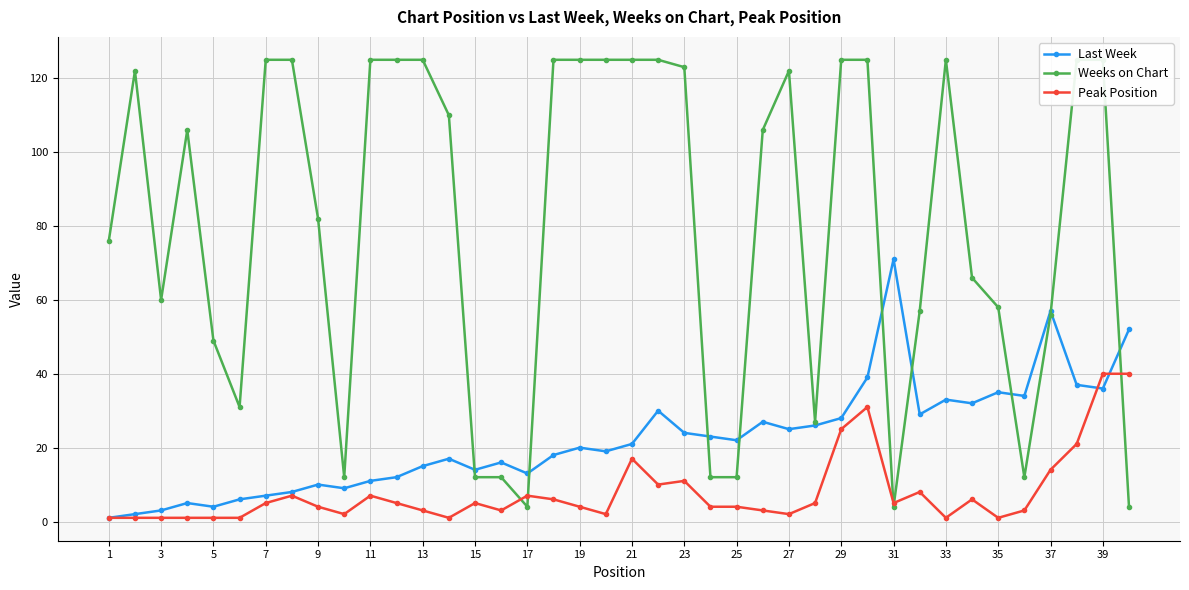

Does the chart display data point markers on the line(s)?

Yes